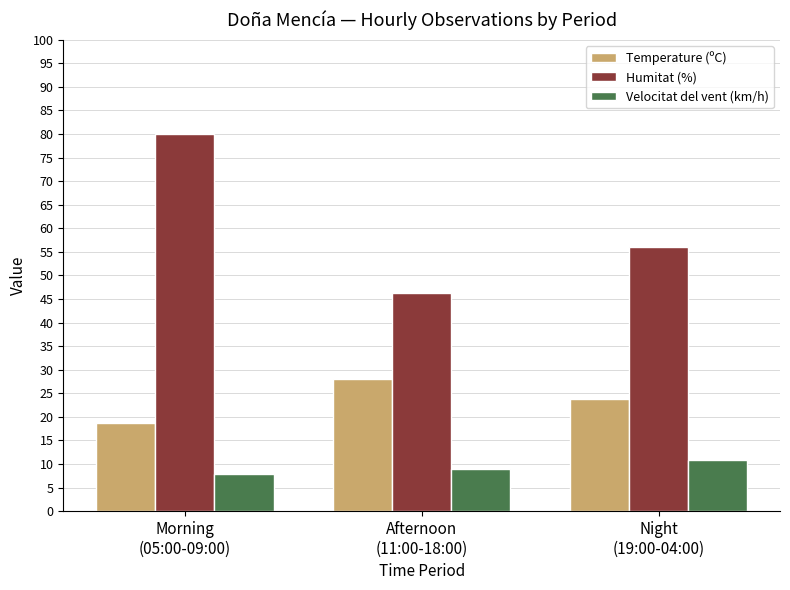

What is the spread (max minus min) of values at Night
(19:00-04:00)?

45.3